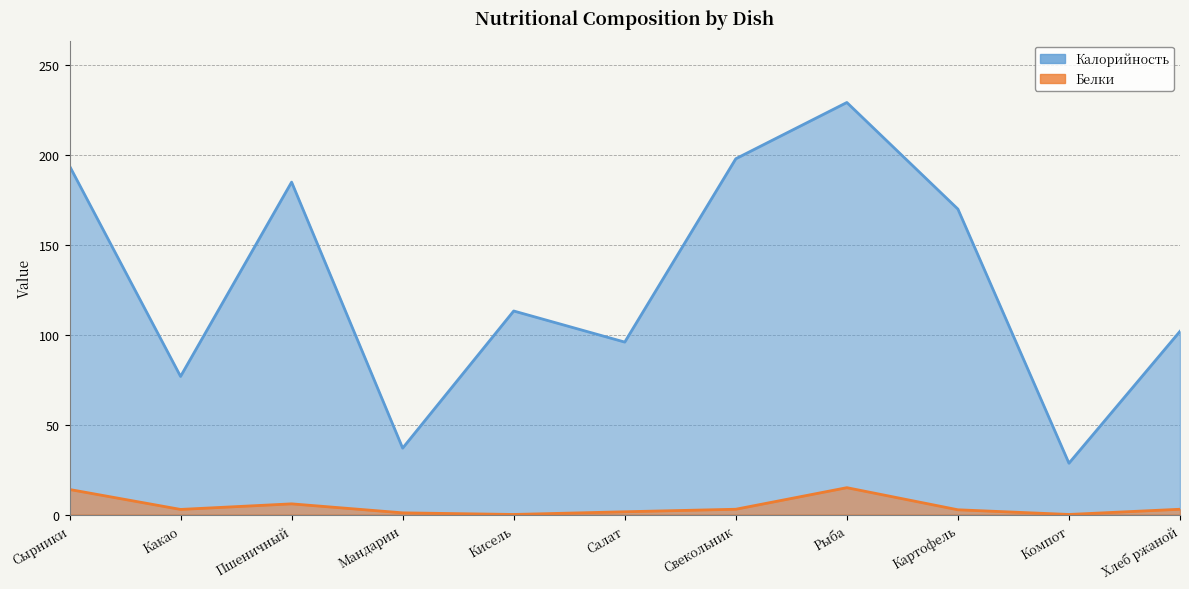

The value of Белки at Хлеб ржаной is 3.0. True or false?

True